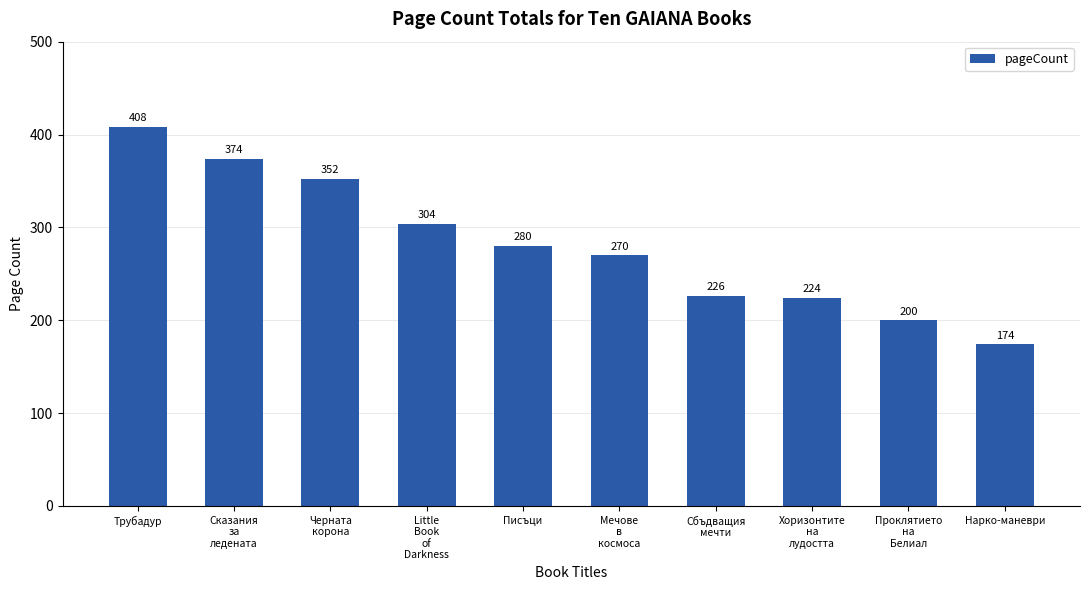

Rank the categories by value from highest to lowest.

Трубадур, Сказания
за
ледената, Черната
корона, Little
Book
of
Darkness, Писъци, Мечове
в
космоса, Сбъдващия
мечти, Хоризонтите
на
лудостта, Проклятието
на
Белиал, Нарко-маневри